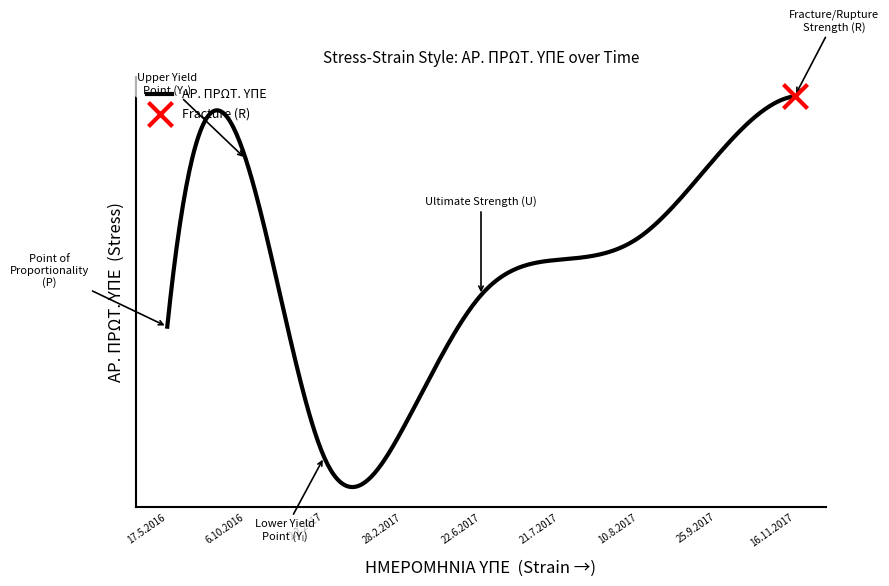

Does the chart have visible grid lines?

No